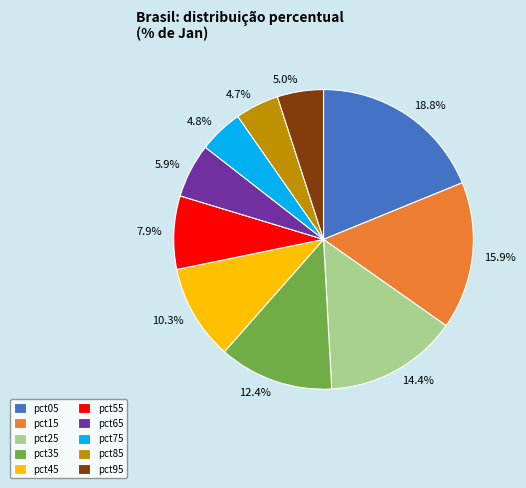

Is there any slice that represents more than half of the pie?

No